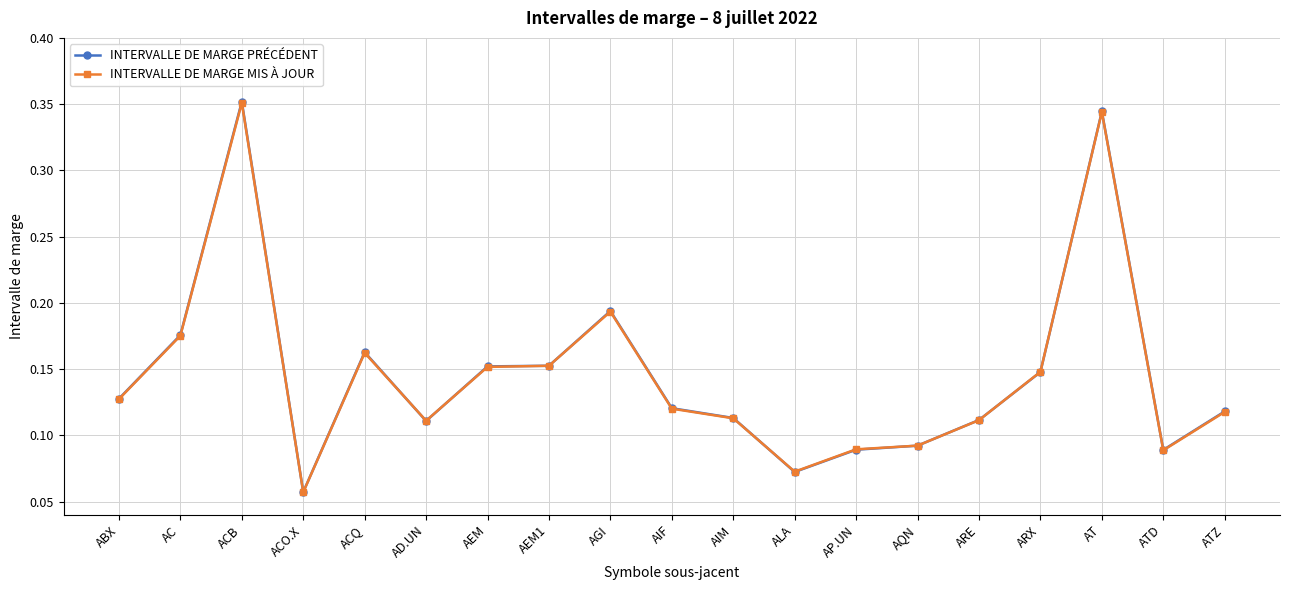

What position from the right is ALA?

8